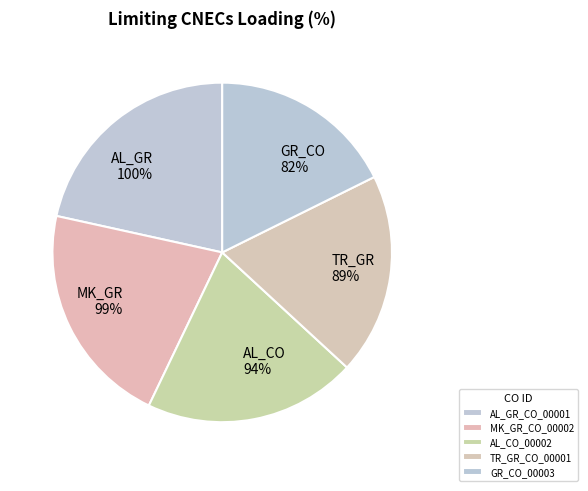

To the nearest percent, what portion does GR_CO_00003 represent?

18%